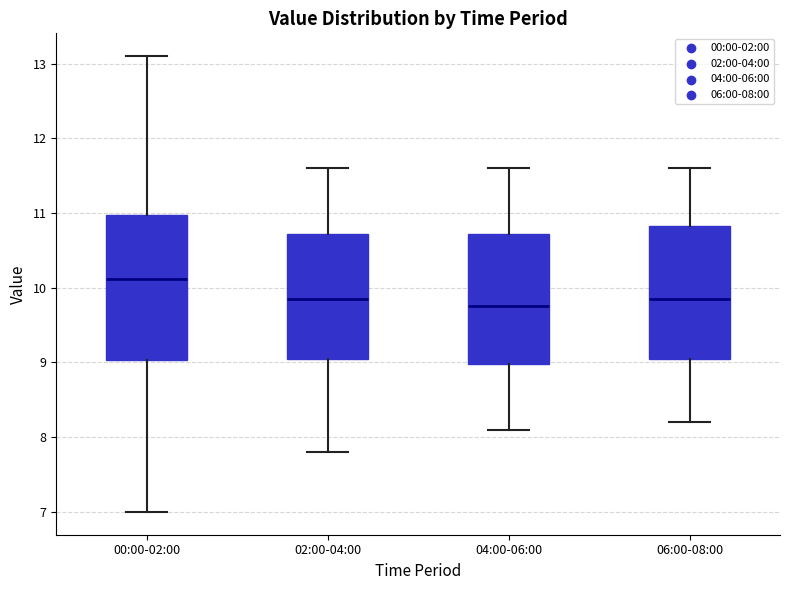

Where does the upper whisker of the box for 04:00-06:00 end on the y-axis? The values are not printed on the chart, so give them approximately, as read against the axis.

11.6